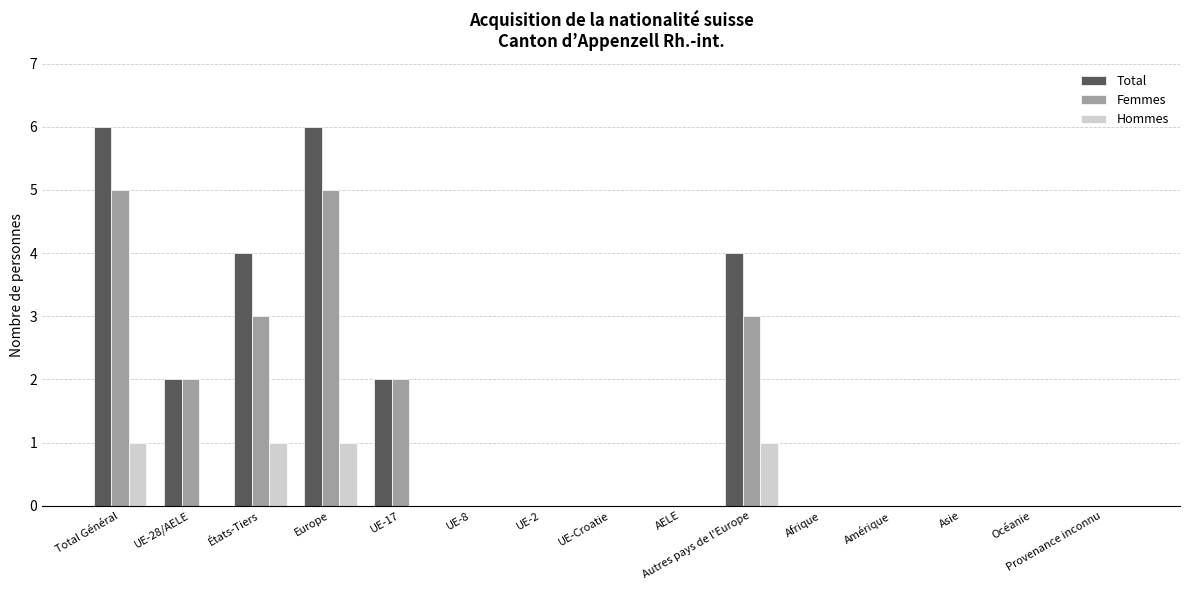

What is the sum of all Femmes values?

20